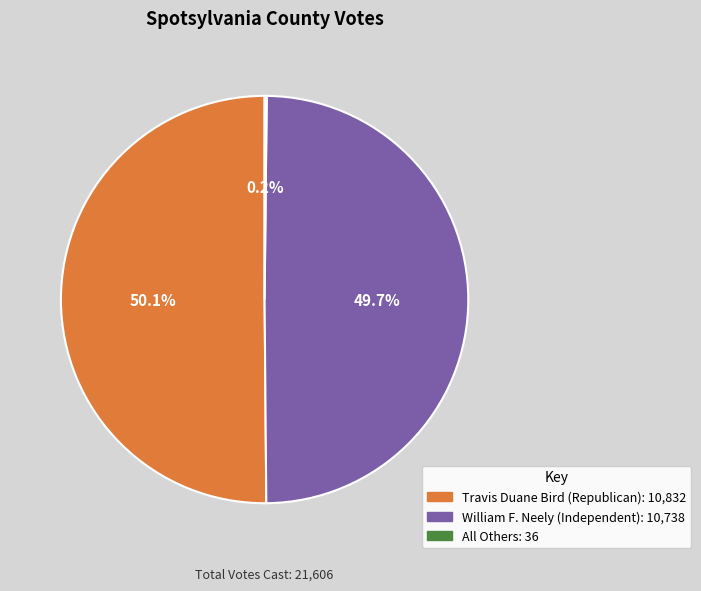

Which slice represents more than half of the pie?

Travis Duane Bird (Republican)